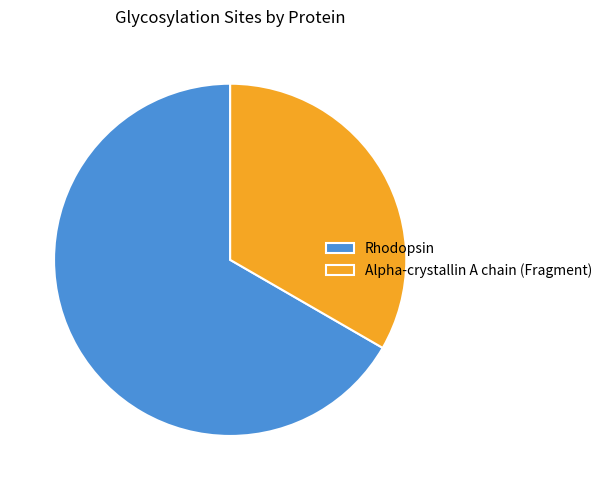

True or false: Alpha-crystallin A chain (Fragment) accounts for 33% of the total.

True